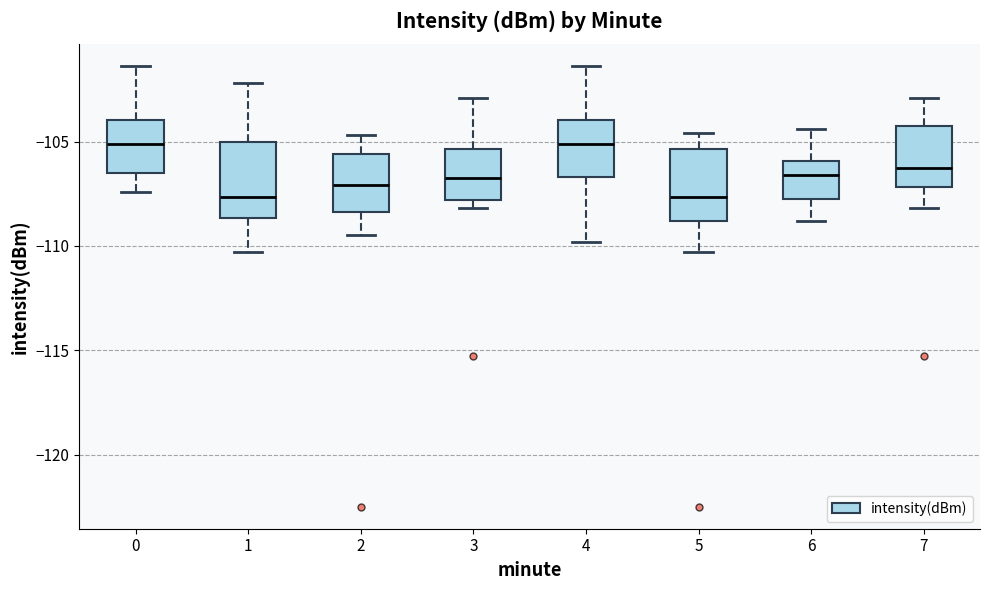

Reading left to right, read every box against the y-axis: the position of its median line, the range the box covers, and the ends of its whiskers. The values are not printed on the chart, so give them approximately, as read against the axis.

0: median -105.0, box -106.5 to -104.0, whiskers -107.5 to -101.5
1: median -107.5, box -108.5 to -105.0, whiskers -110.5 to -102.0
2: median -107.0, box -108.5 to -105.5, whiskers -109.5 to -104.5
3: median -106.5, box -108.0 to -105.5, whiskers -108.0 (just below the box's lower edge) to -103.0
4: median -105.0, box -106.5 to -104.0, whiskers -110.0 to -101.5
5: median -107.5, box -109.0 to -105.5, whiskers -110.5 to -104.5
6: median -106.5, box -107.5 to -106.0, whiskers -109.0 to -104.5
7: median -106.0, box -107.0 to -104.5, whiskers -108.0 to -103.0